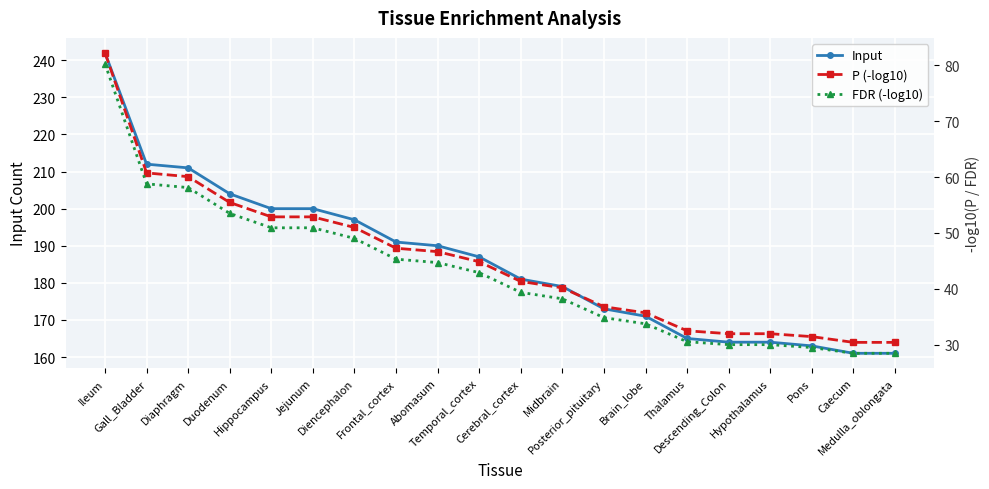

Reading left to right, what are all the values shown in this chart?

Input: 242.0	212.0	211.0	204.0	200.0	200.0	197.0	191.0	190.0	187.0	181.0	179.0	173.0	171.0	165.0	164.0	164.0	163.0	161.0	161.0
P (-log10): 82.3	60.8	60.1	55.5	52.9	52.9	51.0	47.3	46.6	44.8	41.3	40.2	36.8	35.7	32.5	31.9	31.9	31.4	30.4	30.4
FDR (-log10): 80.3	58.8	58.1	53.5	50.9	50.9	49.0	45.3	44.7	42.9	39.3	38.2	34.8	33.7	30.5	30.0	30.0	29.5	28.4	28.4